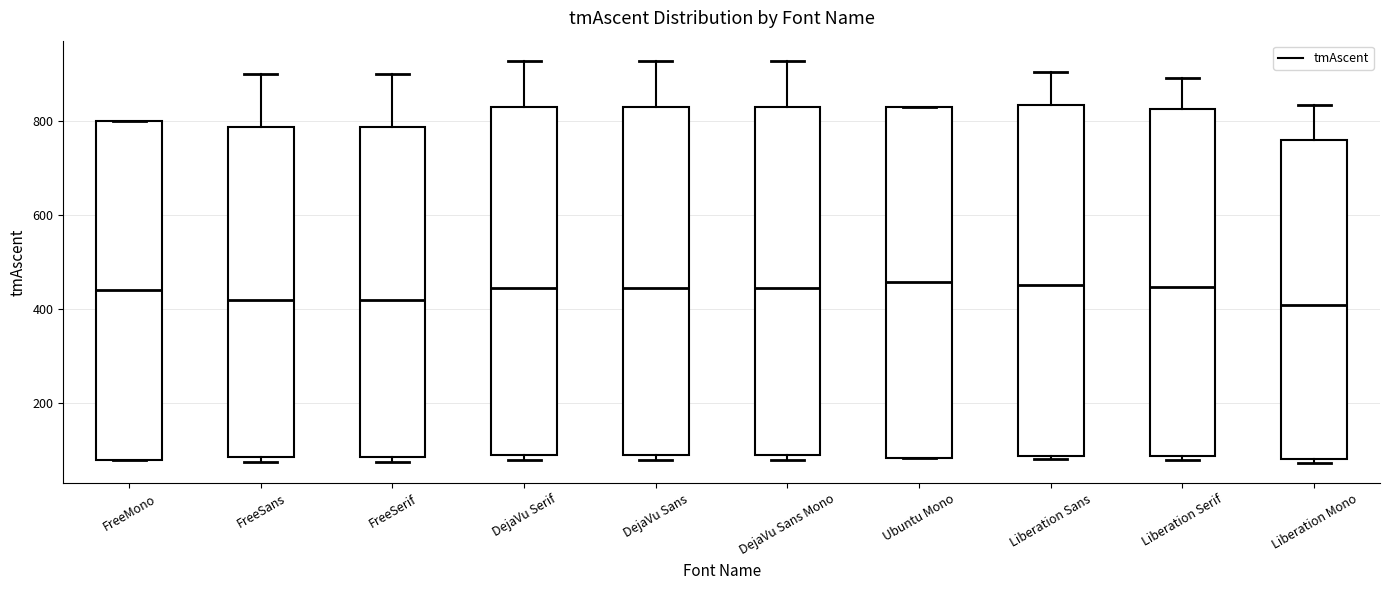

Reading left to right, read every box against the y-axis: the position of its median line, the range the box covers, and the ends of its whiskers. The values are not printed on the chart, so give them approximately, as read against the axis.

FreeMono: median 440, box 80 to 800, whiskers 80 to 800
FreeSans: median 420, box 80 to 780, whiskers 80 (just below the box's lower edge) to 900
FreeSerif: median 420, box 80 to 780, whiskers 80 (just below the box's lower edge) to 900
DejaVu Serif: median 440, box 80 to 820, whiskers 80 (just below the box's lower edge) to 920
DejaVu Sans: median 440, box 80 to 820, whiskers 80 (just below the box's lower edge) to 920
DejaVu Sans Mono: median 440, box 80 to 820, whiskers 80 (just below the box's lower edge) to 920
Ubuntu Mono: median 460, box 80 to 840, whiskers 80 to 840
Liberation Sans: median 460, box 80 to 840, whiskers 80 (just below the box's lower edge) to 900
Liberation Serif: median 440, box 80 to 820, whiskers 80 (just below the box's lower edge) to 900
Liberation Mono: median 400, box 80 to 760, whiskers 80 (just below the box's lower edge) to 840